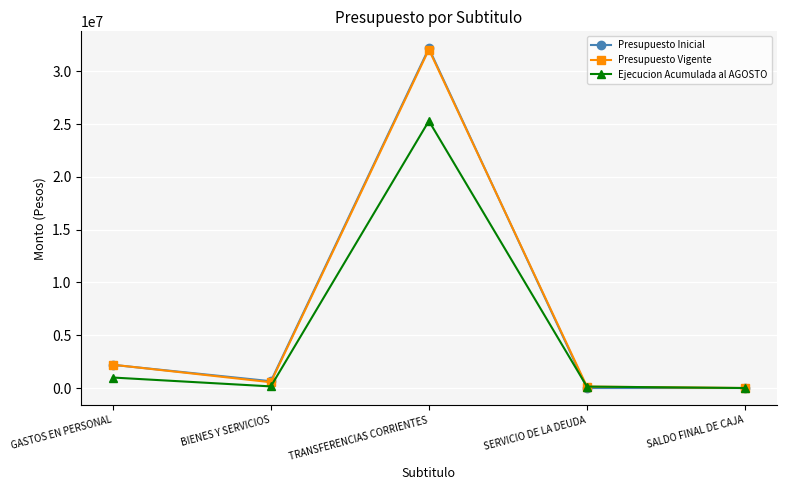

At which category does Presupuesto Vigente reach its first local valley?

BIENES Y SERVICIOS